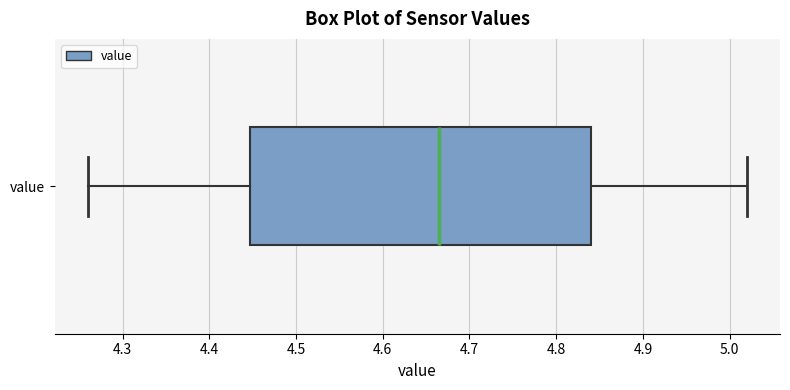

Read this box plot against the x-axis: the position of the median line, the range covered by the box, and the ends of both whiskers. The values are not printed on the chart, so give them approximately, as read against the axis.

median 4.67, box 4.45 to 4.84, whiskers 4.26 to 5.02